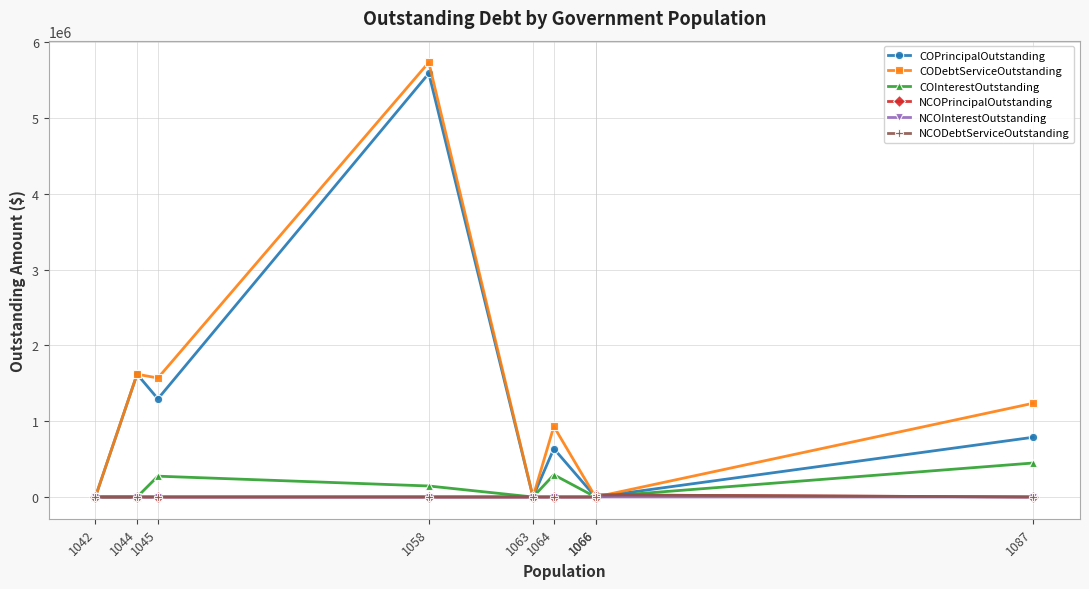

What is the maximum value for CODebtServiceOutstanding?

5733236.5